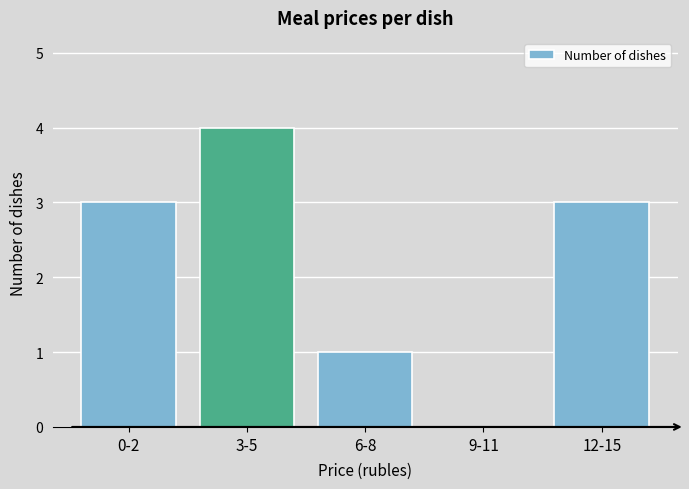

Reading left to right, what are all the values shown in this chart?

0-2=3	3-5=4	6-8=1	9-11=0	12-15=3